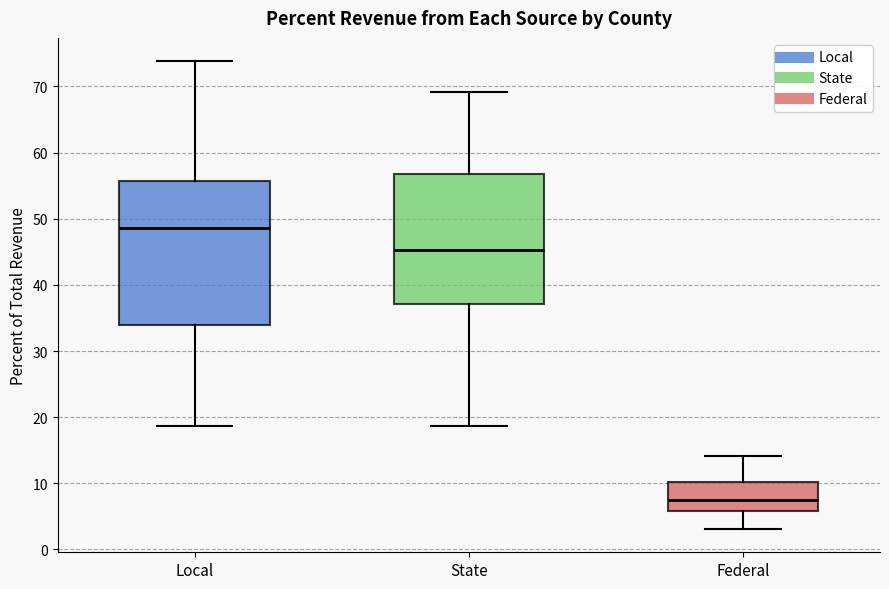

Which box is the tallest, from its lower edge to its upper edge?

Local